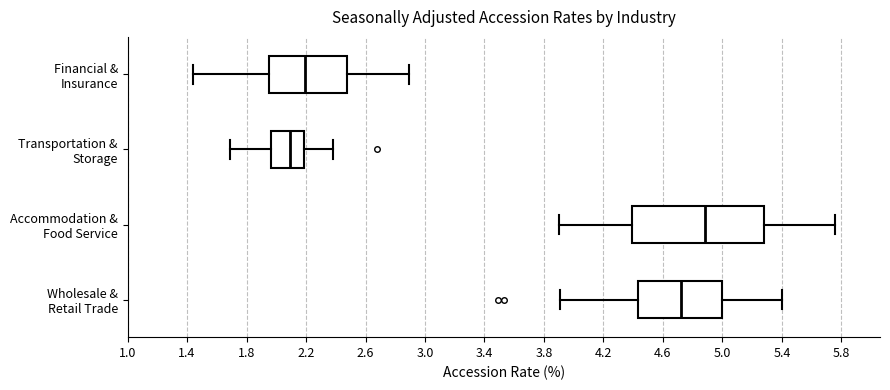

Which box has the furthest to the right median line?

Accommodation & Food Service